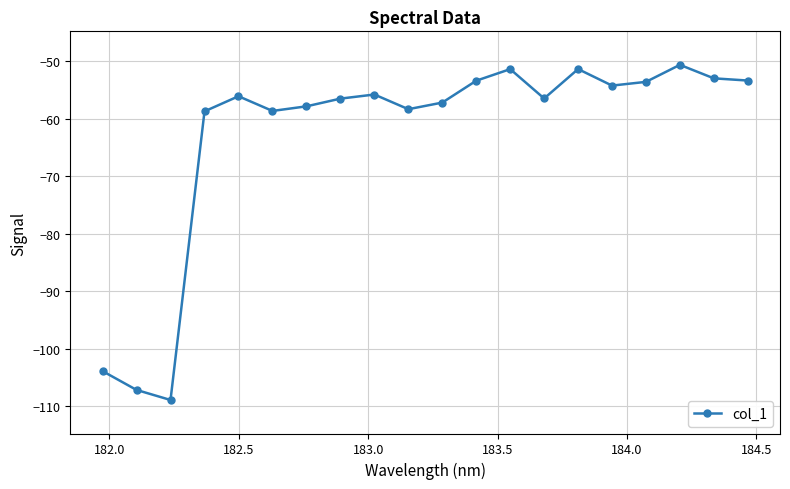

What is the minimum value shown in the chart?

-108.9